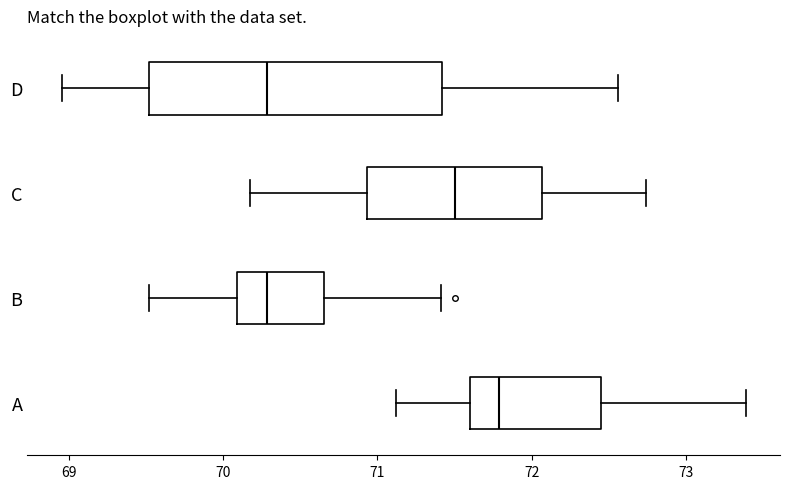

Reading bottom to top, transcribe this box plot: for each box, give where its median line is, the range the box spans, and where its two whiskers end, as read against the x-axis. The values are not printed on the chart, so give them approximately, as read against the axis.

A: median 71.8, box 71.6 to 72.5, whiskers 71.1 to 73.4
B: median 70.3, box 70.1 to 70.7, whiskers 69.5 to 71.4
C: median 71.5, box 70.9 to 72.1, whiskers 70.2 to 72.7
D: median 70.3, box 69.5 to 71.4, whiskers 69.0 to 72.6